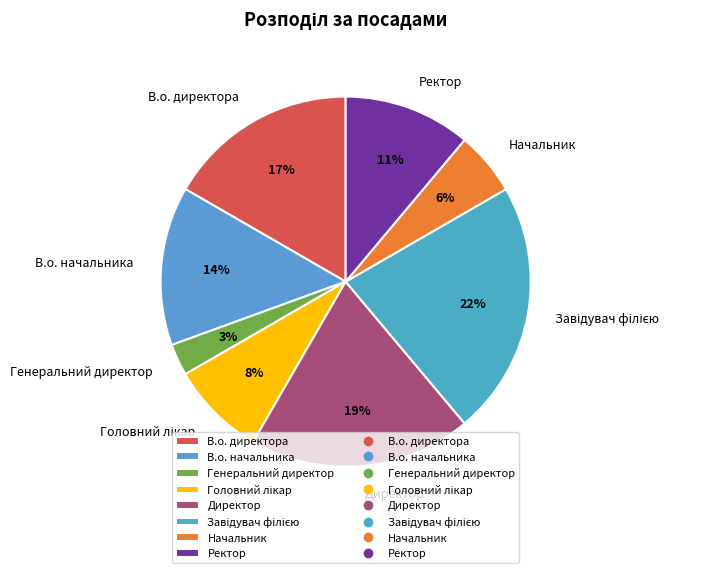

Count the number of slices in the pie.

8